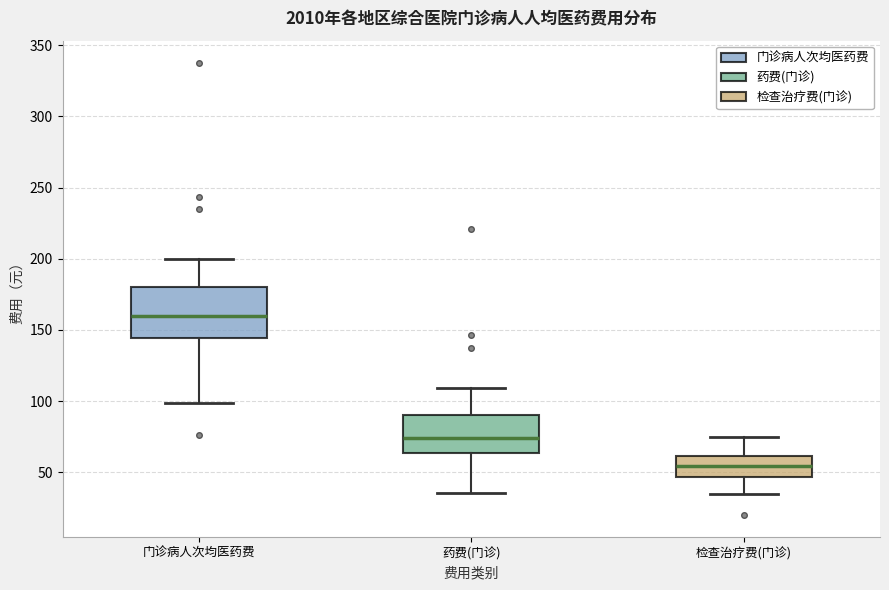

Which box is the tallest, from its lower edge to its upper edge?

门诊病人次均医药费